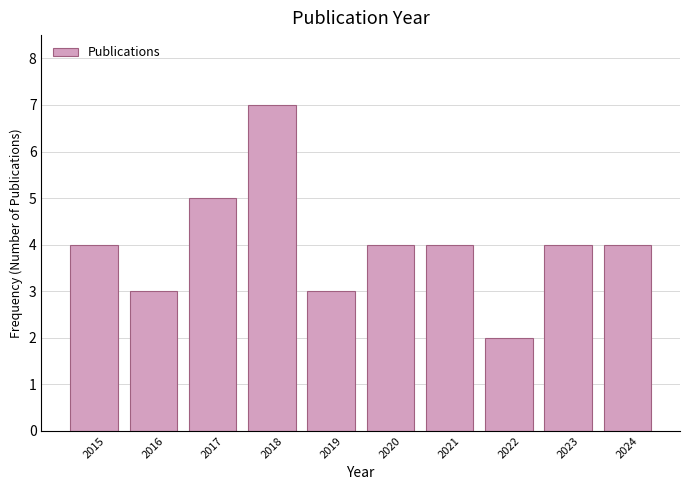

Reading right to left, transcribe all the data shown in this chart.

2024=4	2023=4	2022=2	2021=4	2020=4	2019=3	2018=7	2017=5	2016=3	2015=4